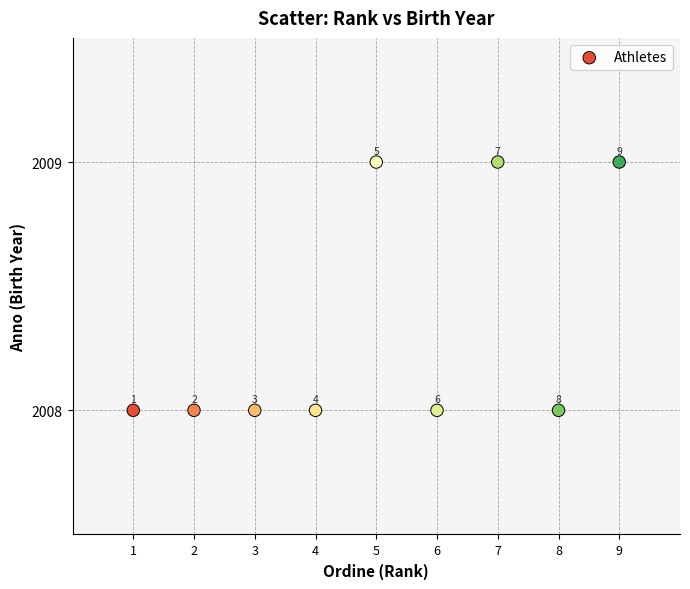

What Y value in the scatter plot is closest to 2008?

2008